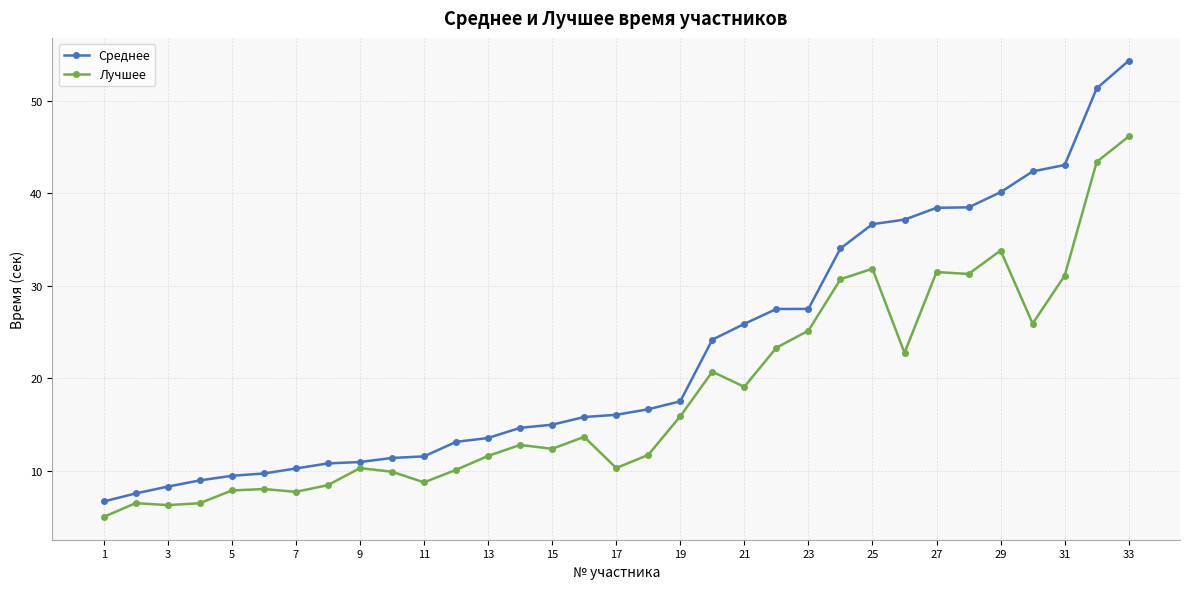

True or false: Лучшее and Среднее intersect in this chart.

False